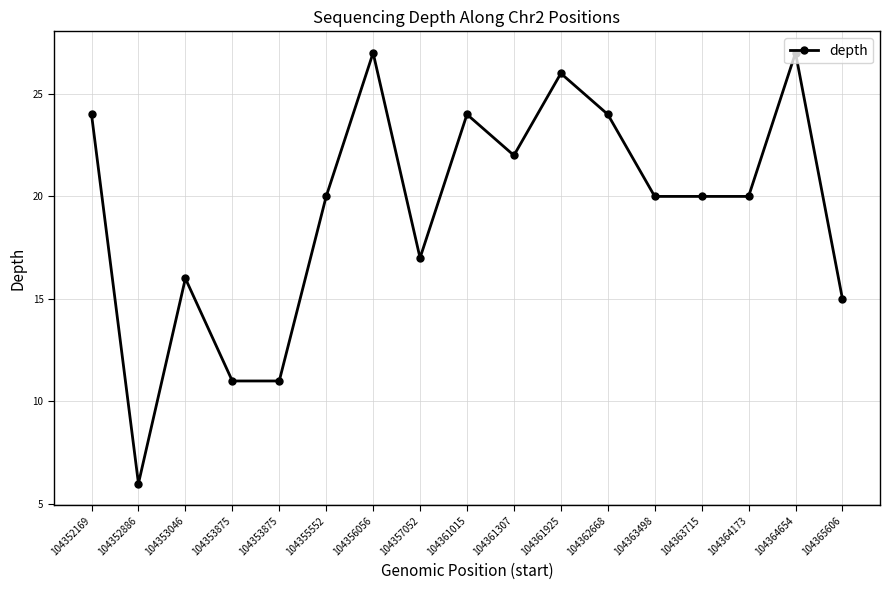

How many series are shown in this chart?

1